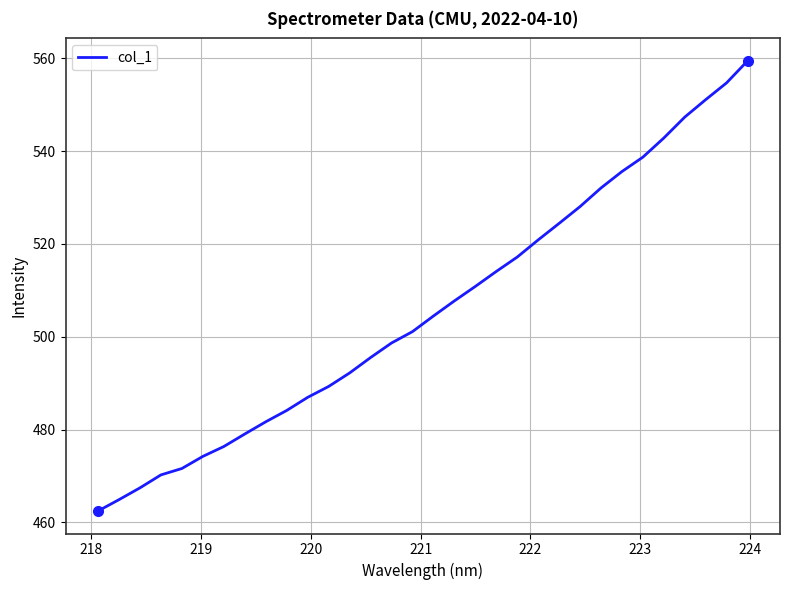

What is the maximum value shown in the chart?

559.4